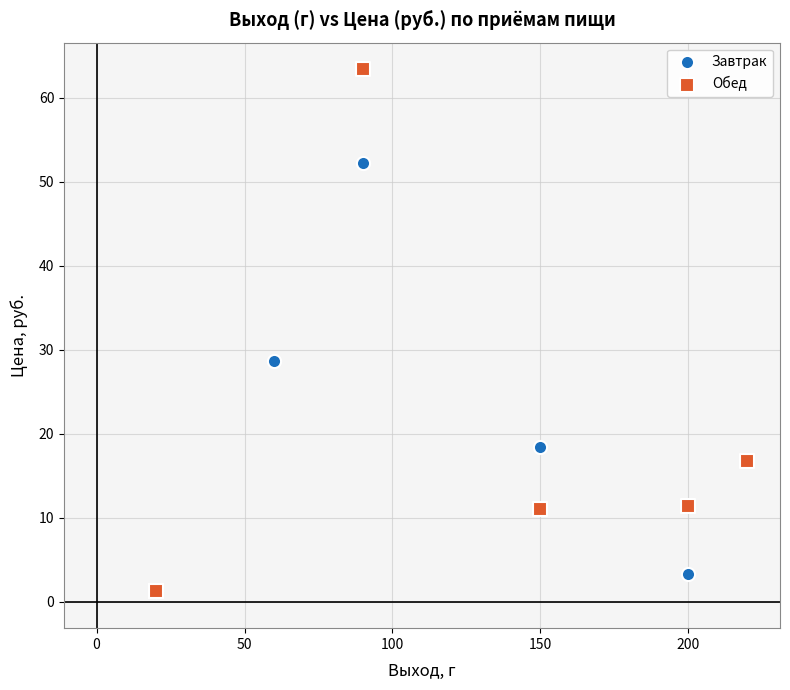

Which series contains the highest Y value?

Обед